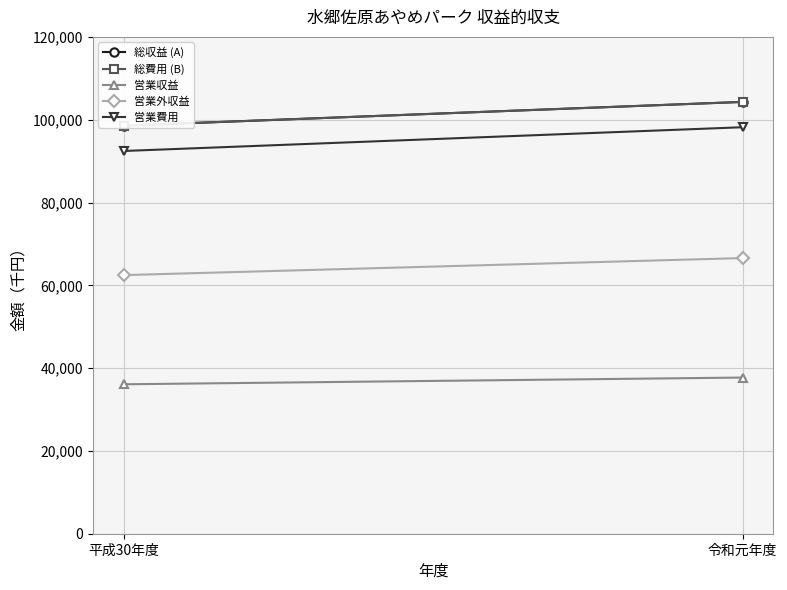

What is the label of the 1st point from the right?

令和元年度